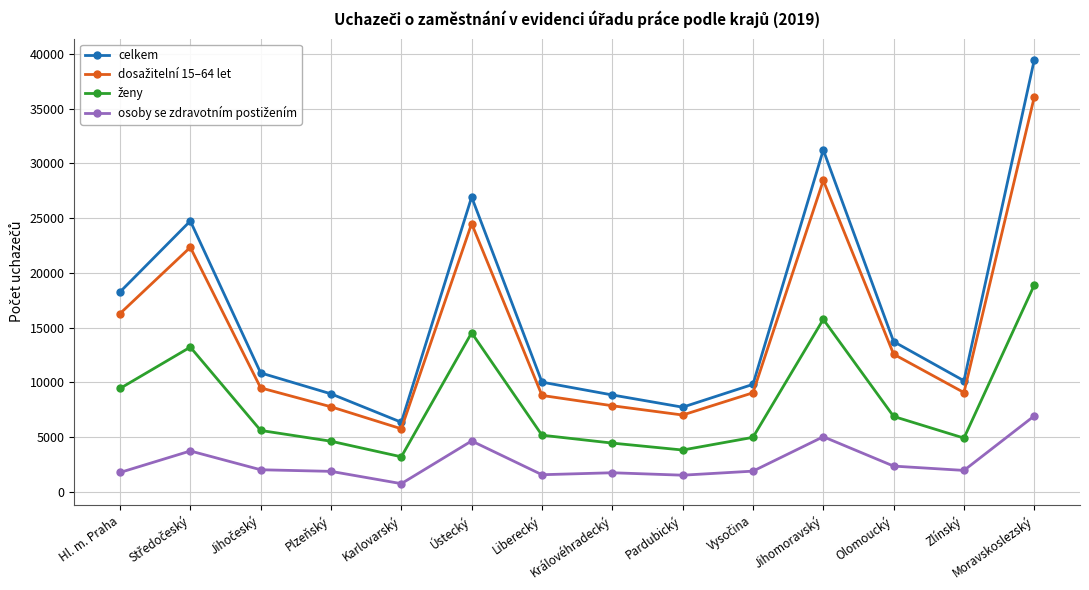

True or false: celkem has more than 0 interior local peaks.

True